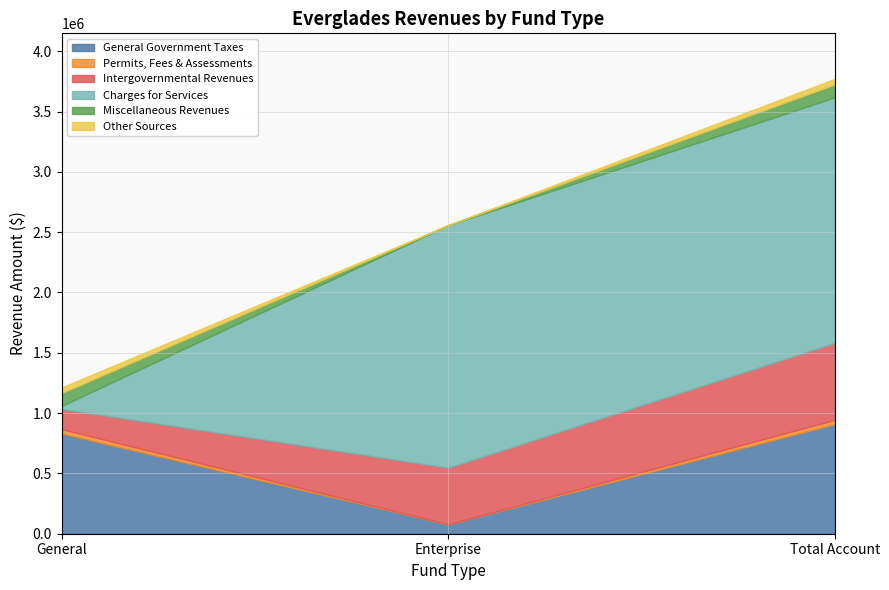

Which category has the lowest value in the General Government Taxes series?

Enterprise